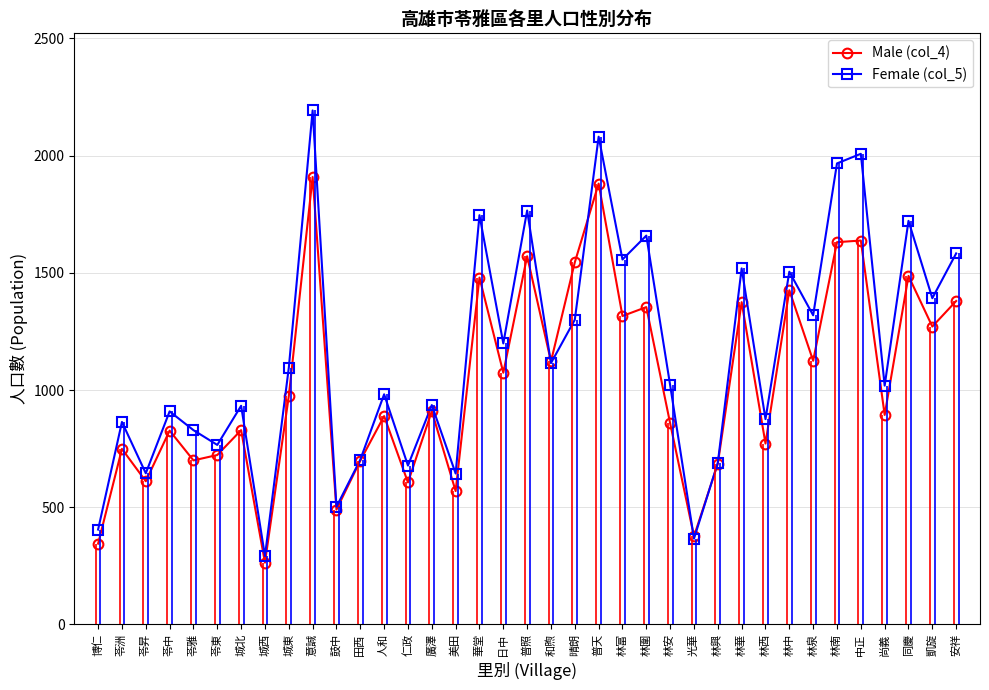

How many series are shown in this chart?

2